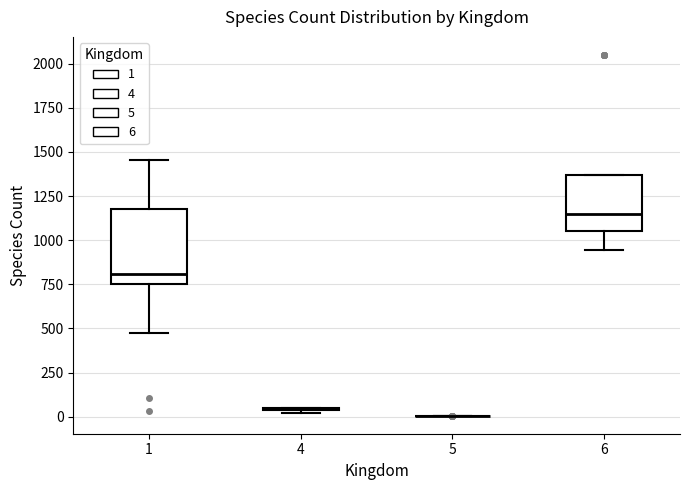

Reading left to right, transcribe this box plot: for each box, give where its median line is, the range the box spans, and where its two whiskers end, as read against the y-axis. The values are not printed on the chart, so give them approximately, as read against the axis.

1: median 800, box 750 to 1200, whiskers 450 to 1450
4: box collapsed to a line at 50, whiskers 0 to 50
5: box collapsed to a line at 0, whiskers 0 to 0
6: median 1150, box 1050 to 1350, whiskers 950 to 1350